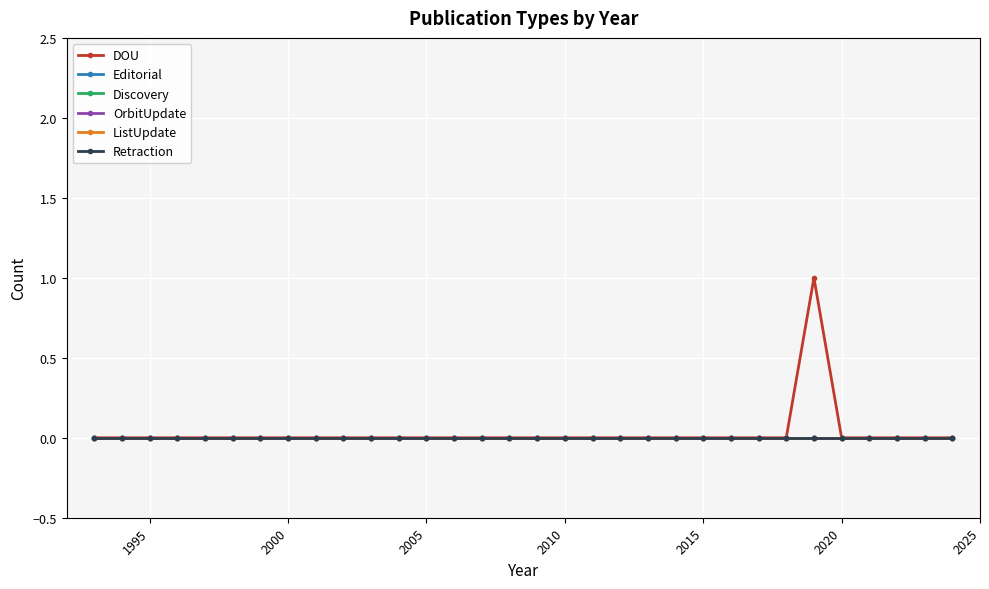

List the series in order of their peak value, lowest first.

Editorial, Discovery, OrbitUpdate, ListUpdate, Retraction, DOU